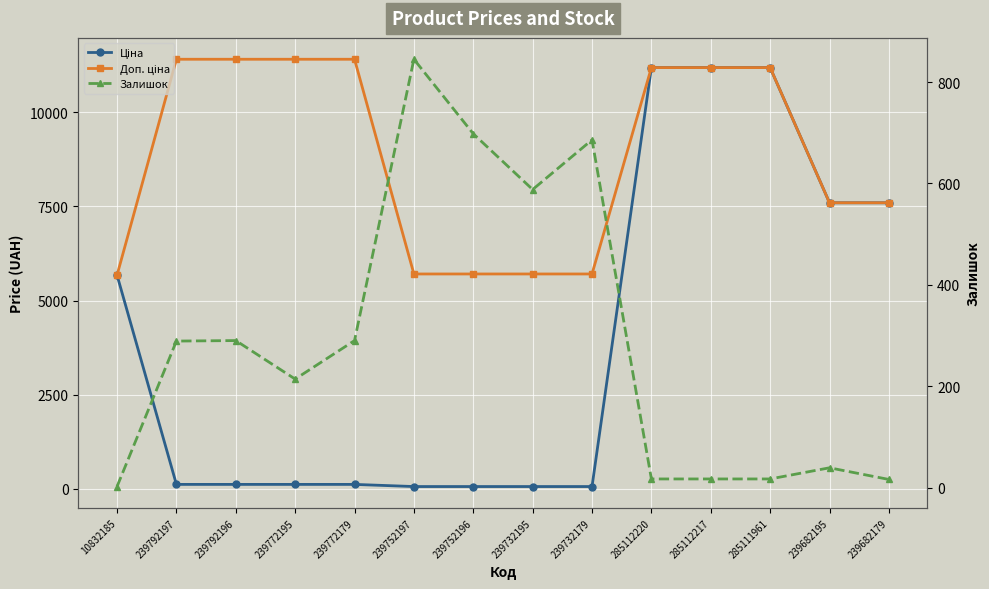

What is the label of the 7th point from the right?

239732195